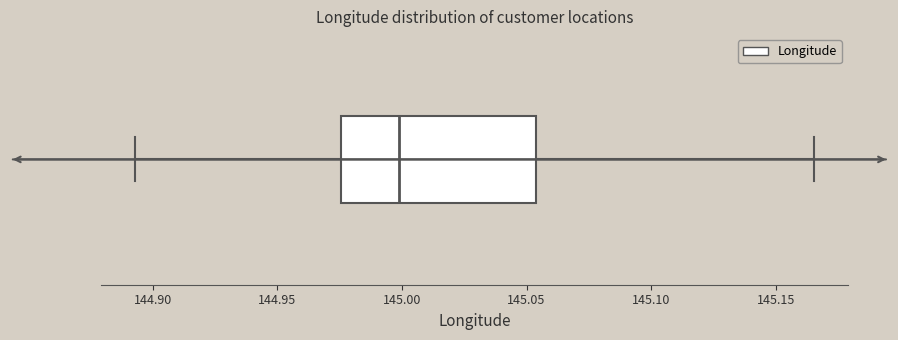

Read this box plot against the x-axis: the position of the median line, the range covered by the box, and the ends of both whiskers. The values are not printed on the chart, so give them approximately, as read against the axis.

median 145.000, box 144.975 to 145.055, whiskers 144.895 to 145.165